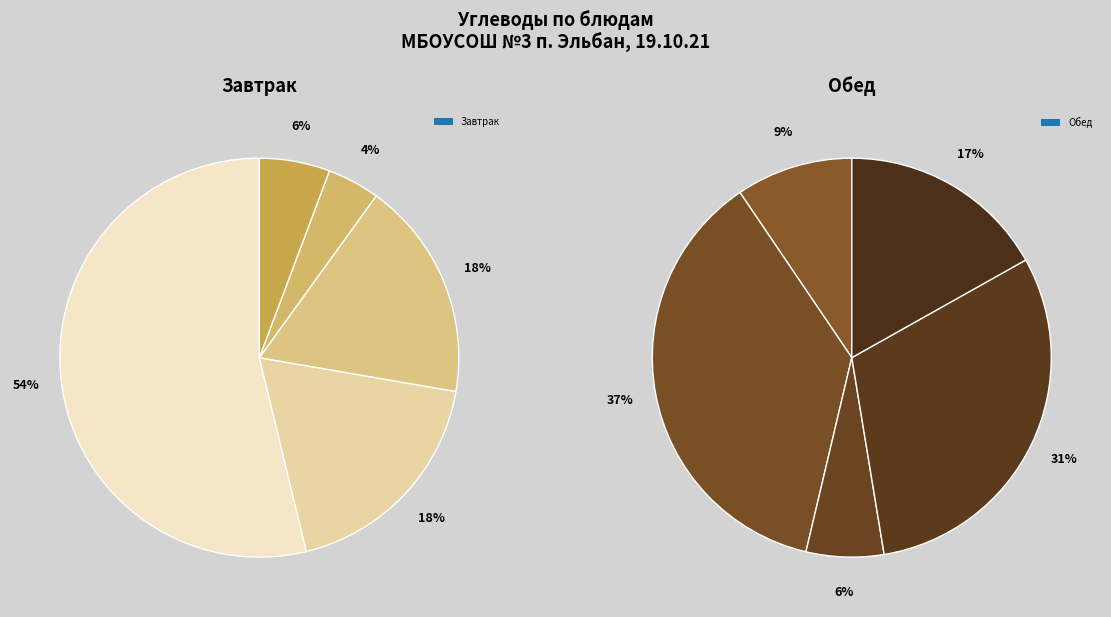

How many segments does this pie chart have?

10